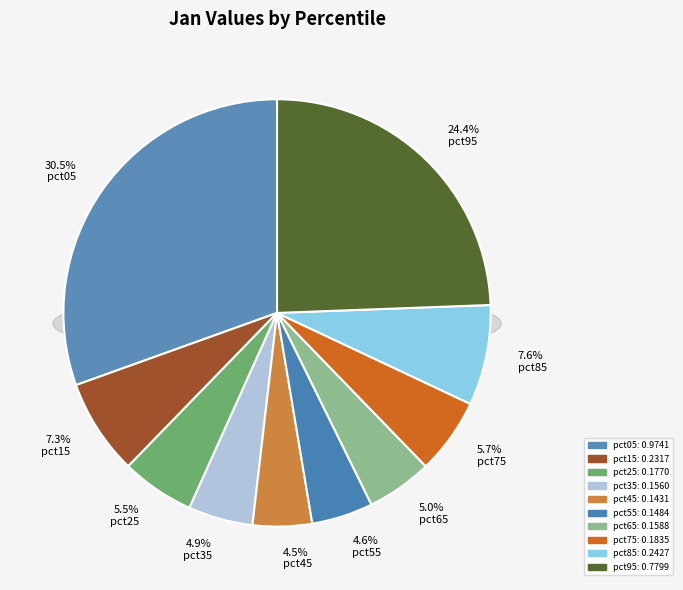

Is pct05 the majority of the pie?

No